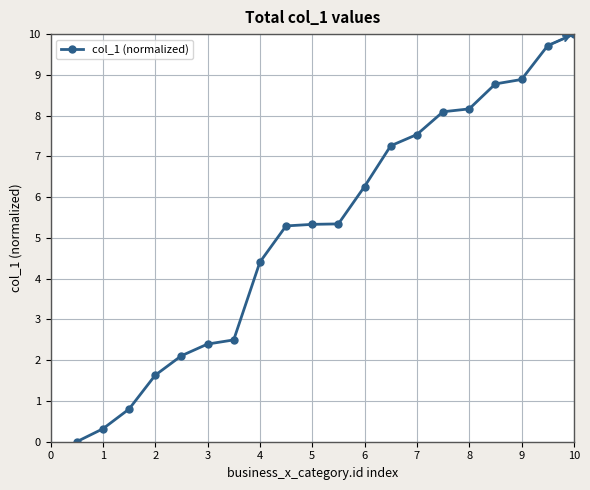

How many values exceed 5?

12